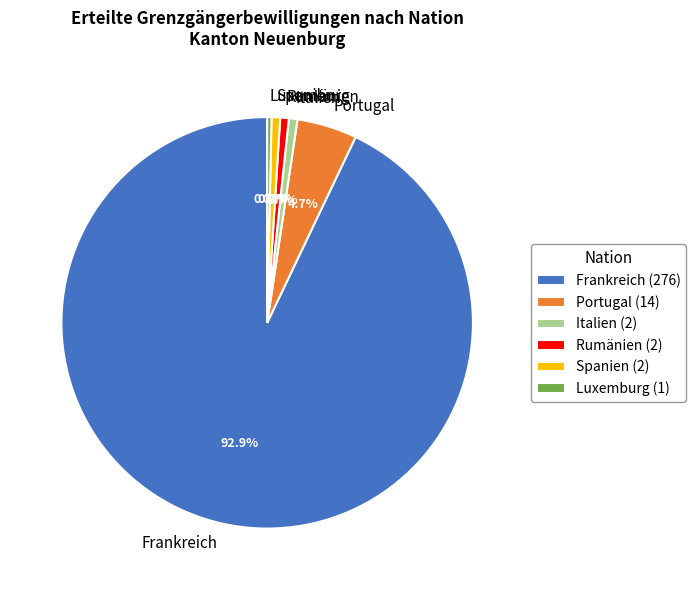

To the nearest percent, what percentage of the pie is Portugal?

5%